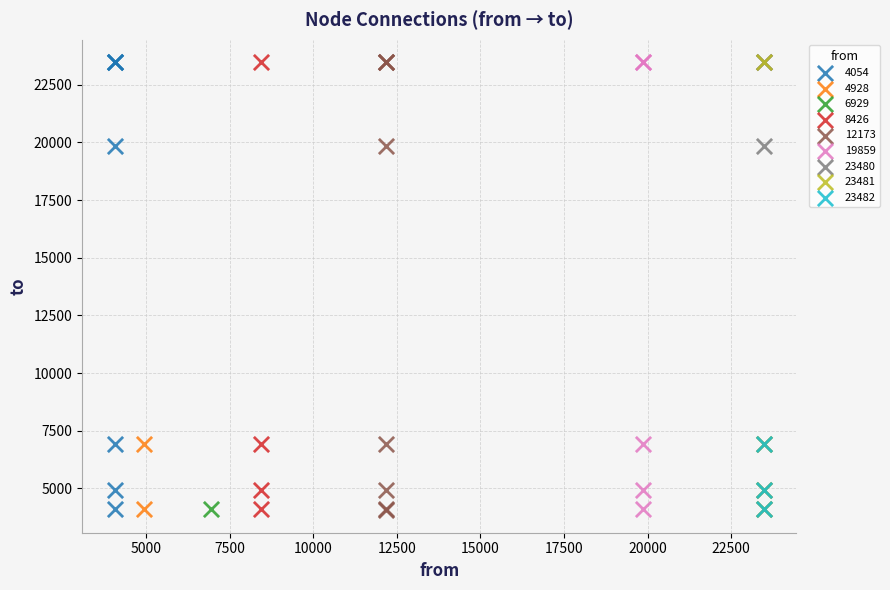

What are all the series names shown in the legend?

4054, 4928, 6929, 8426, 12173, 19859, 23480, 23481, 23482